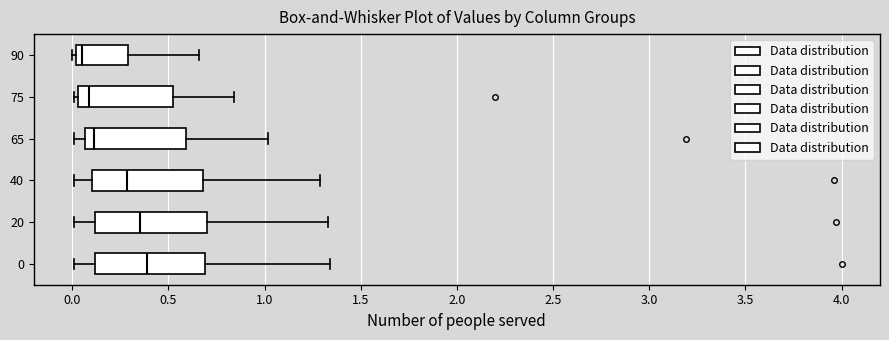

Reading bottom to top, read every box against the x-axis: the position of its median line, the range the box covers, and the ends of its whiskers. The values are not printed on the chart, so give them approximately, as read against the axis.

0: median 0.40, box 0.10 to 0.70, whiskers 0.00 to 1.35
20: median 0.35, box 0.10 to 0.70, whiskers 0.00 to 1.35
40: median 0.30, box 0.10 to 0.70, whiskers 0.00 to 1.30
65: median 0.10, box 0.05 to 0.60, whiskers 0.00 to 1.00
75: median 0.10, box 0.05 to 0.50, whiskers 0.00 to 0.85
90: median 0.05, box 0.00 to 0.30, whiskers 0.00 (just left of the box's left edge) to 0.65